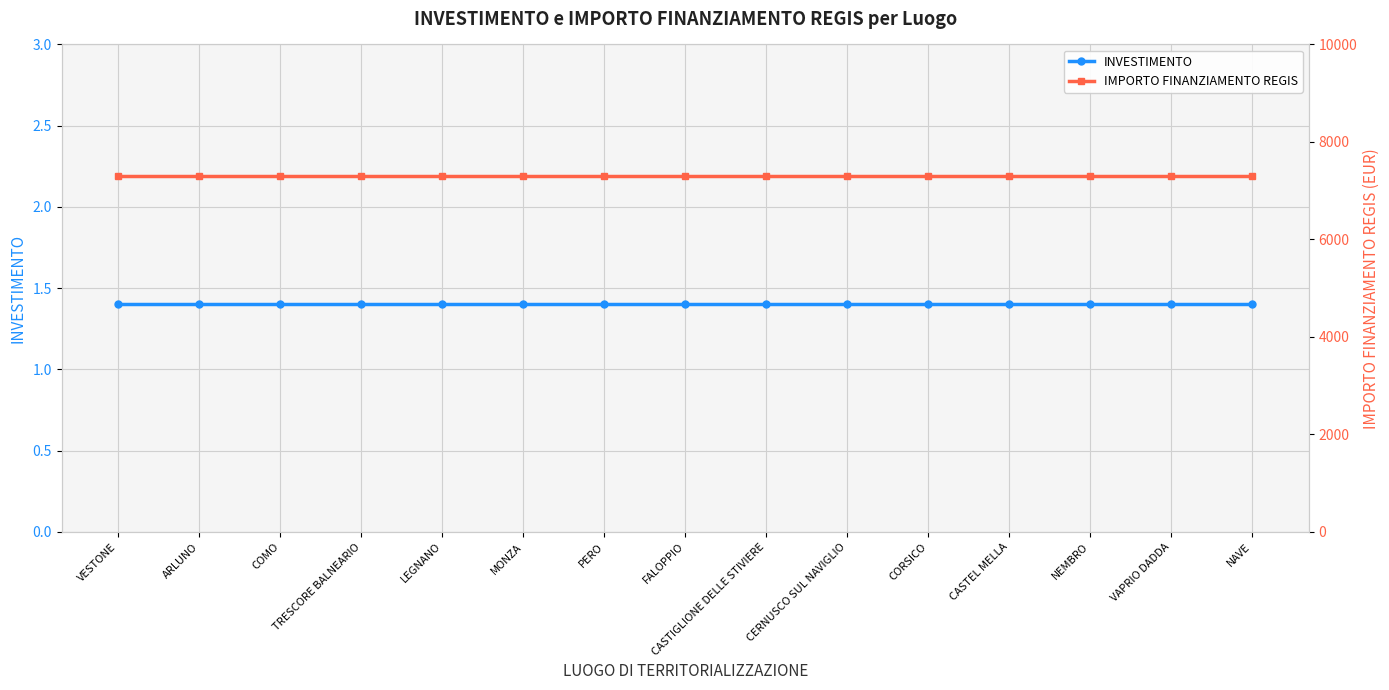

Read the IMPORTO FINANZIAMENTO REGIS value at CASTEL MELLA.

7301.0